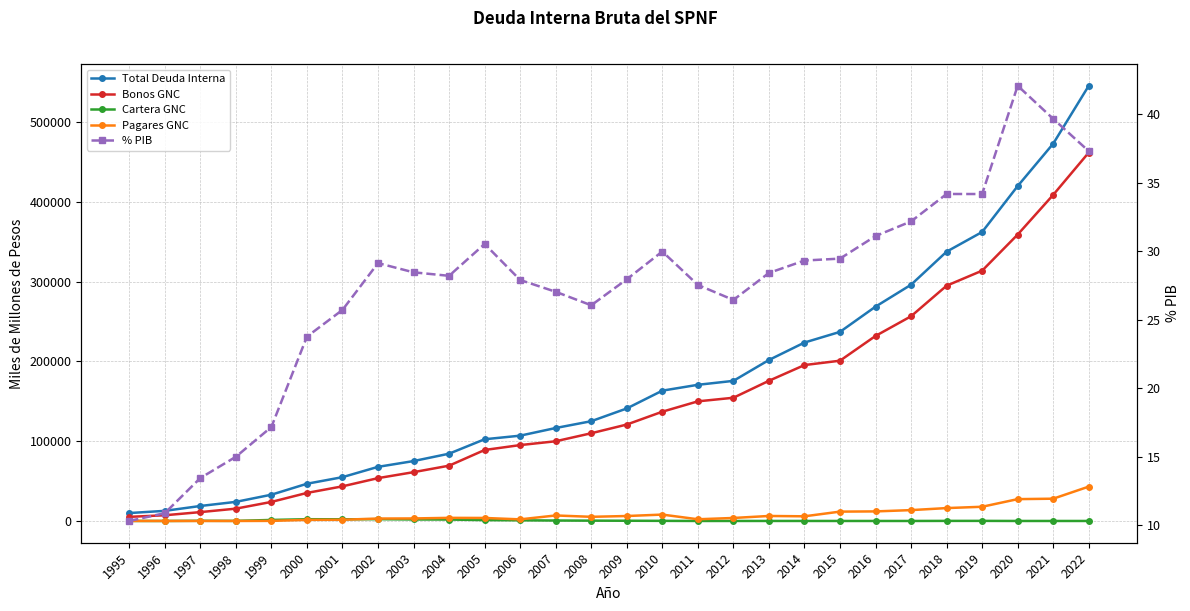

At 2011, list the series in order from largest to smallest.

Total Deuda Interna, Bonos GNC, Pagares GNC, % PIB, Cartera GNC